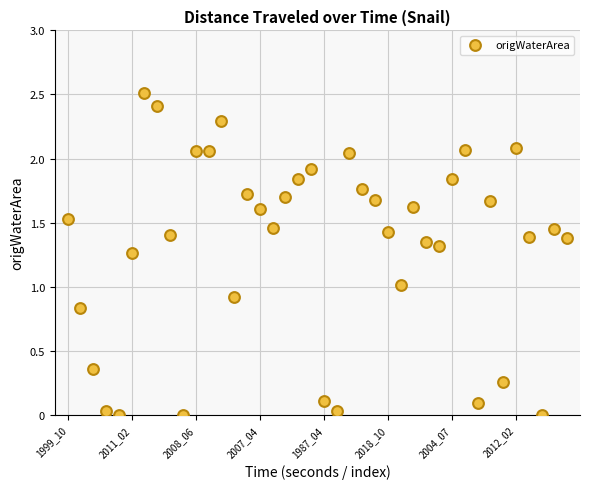

What is the range of Y values (max minus min)?

2.5